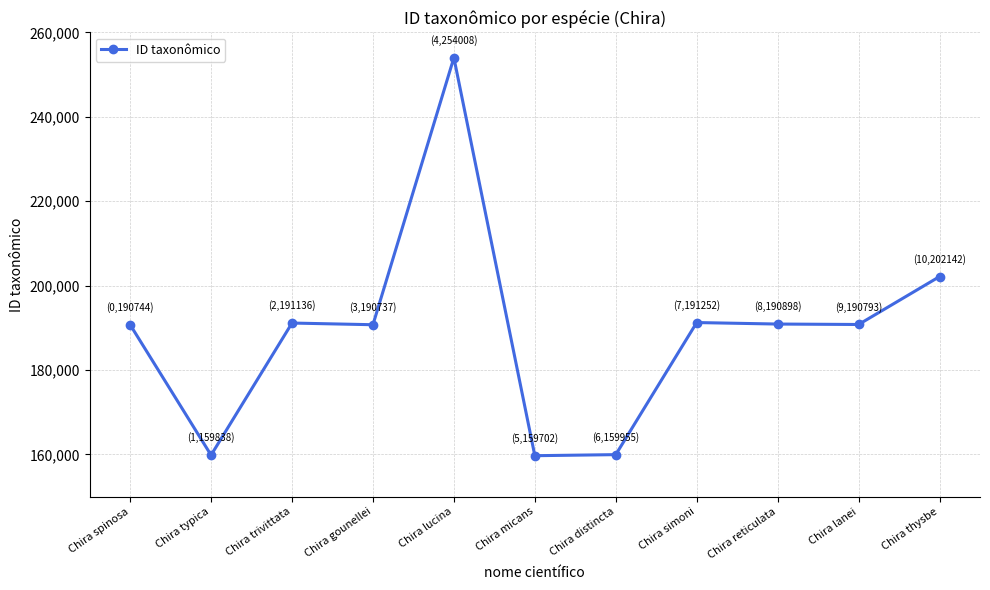

True or false: the data shows 190744 at Chira spinosa.

True